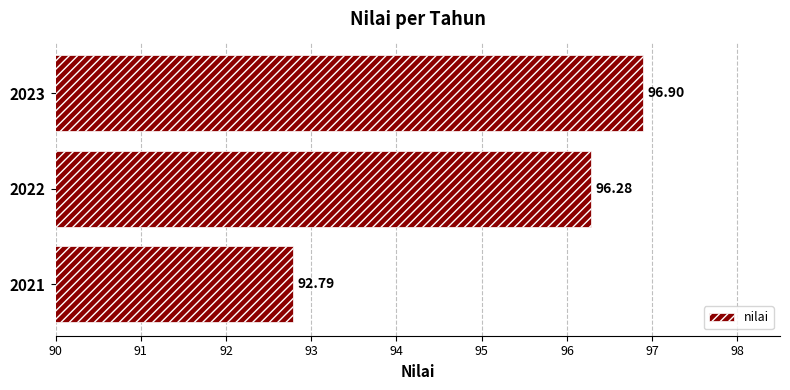

How many categories are shown in the chart?

3